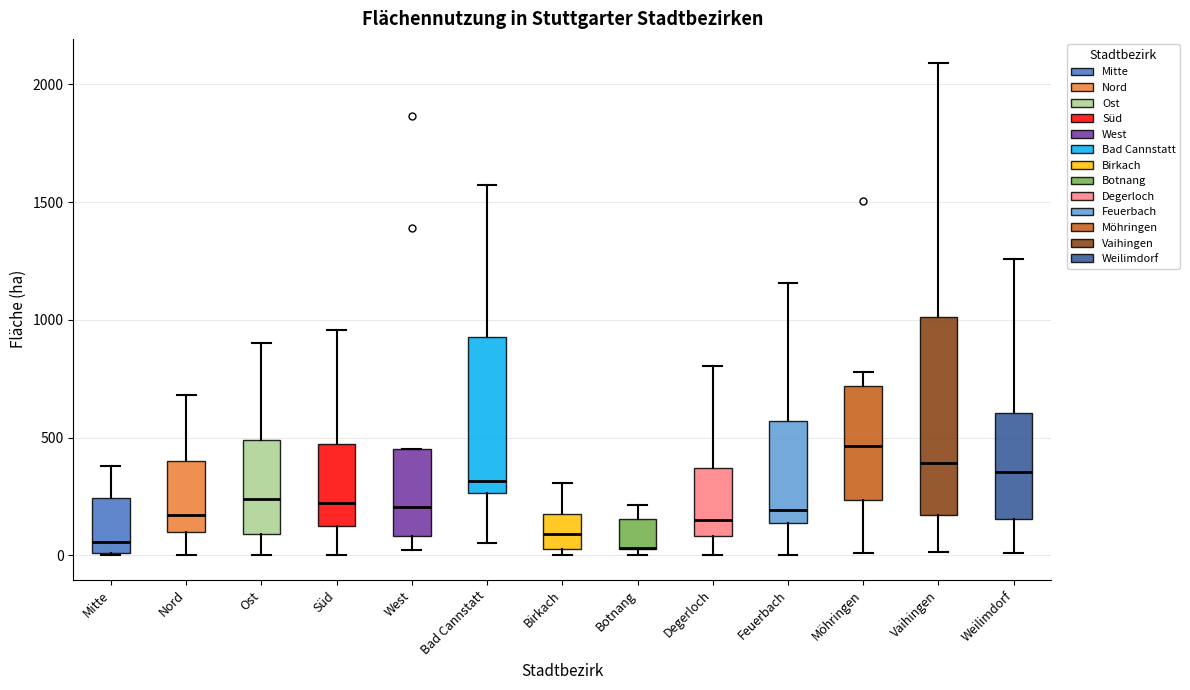

Reading left to right, transcribe this box plot: for each box, give where its median line is, the range the box spans, and where its two whiskers end, as read against the y-axis. The values are not printed on the chart, so give them approximately, as read against the axis.

Mitte: median 50, box 0 to 250, whiskers 0 to 400
Nord: median 150, box 100 to 400, whiskers 0 to 700
Ost: median 250, box 100 to 500, whiskers 0 to 900
Süd: median 200, box 100 to 450, whiskers 0 to 950
West: median 200, box 100 to 450, whiskers 0 to 450
Bad Cannstatt: median 300, box 250 to 950, whiskers 50 to 1550
Birkach: median 100, box 50 to 200, whiskers 0 to 300
Botnang: median 50 (drawn on the box's lower edge), box 50 to 150, whiskers 0 to 200
Degerloch: median 150, box 100 to 350, whiskers 0 to 800
Feuerbach: median 200, box 150 to 550, whiskers 0 to 1150
Möhringen: median 450, box 250 to 700, whiskers 0 to 800
Vaihingen: median 400, box 150 to 1000, whiskers 0 to 2100
Weilimdorf: median 350, box 150 to 600, whiskers 0 to 1250